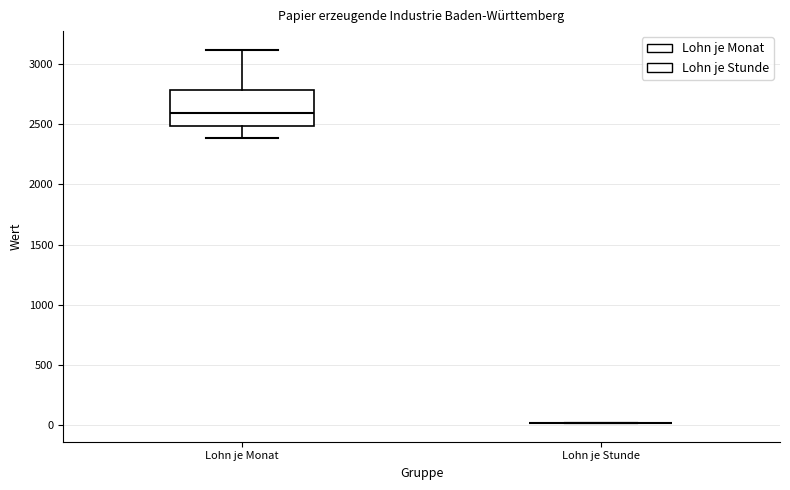

Reading left to right, read every box against the y-axis: the position of its median line, the range the box covers, and the ends of its whiskers. The values are not printed on the chart, so give them approximately, as read against the axis.

Lohn je Monat: median 2600, box 2500 to 2800, whiskers 2400 to 3100
Lohn je Stunde: box collapsed to a line at 0, whiskers 0 to 0